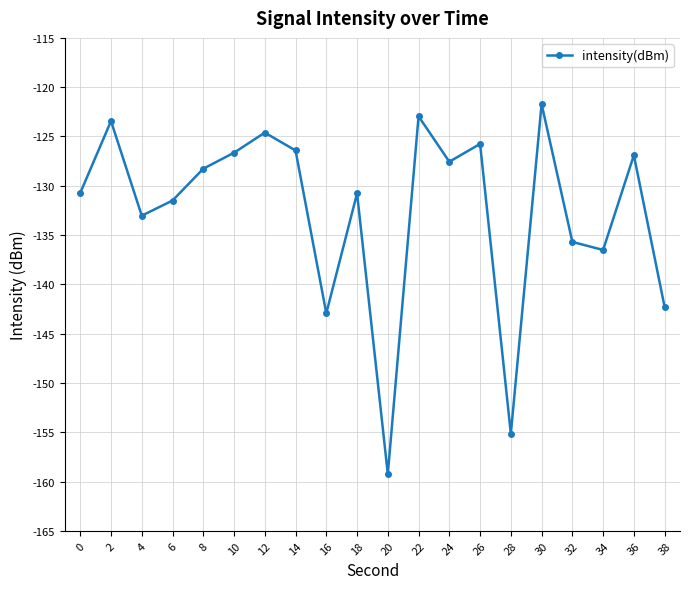

How many categories are shown in the chart?

20